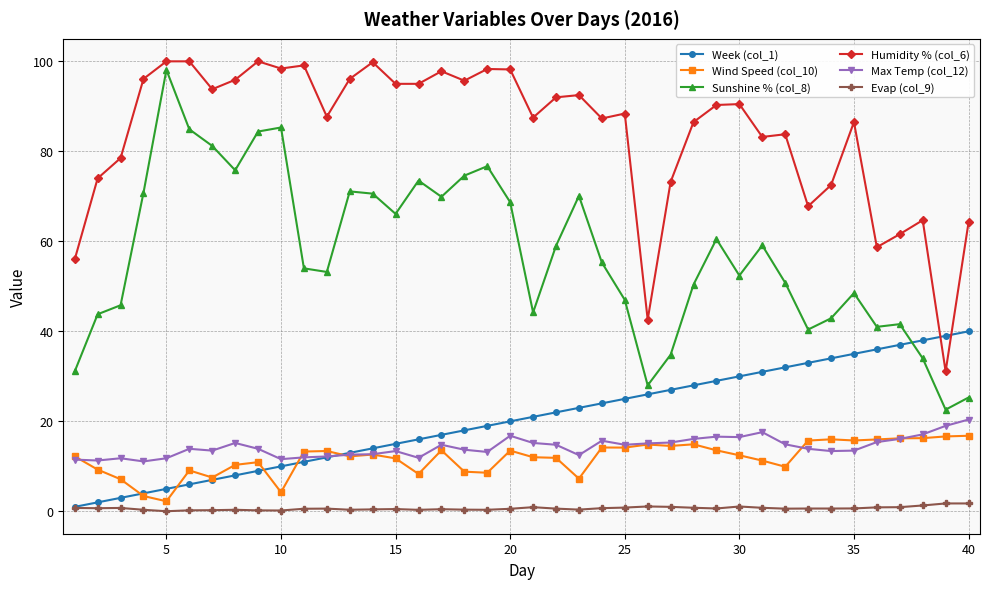

What is the value of the Sunshine % (col_8) point at the 33rd from the left?

40.4